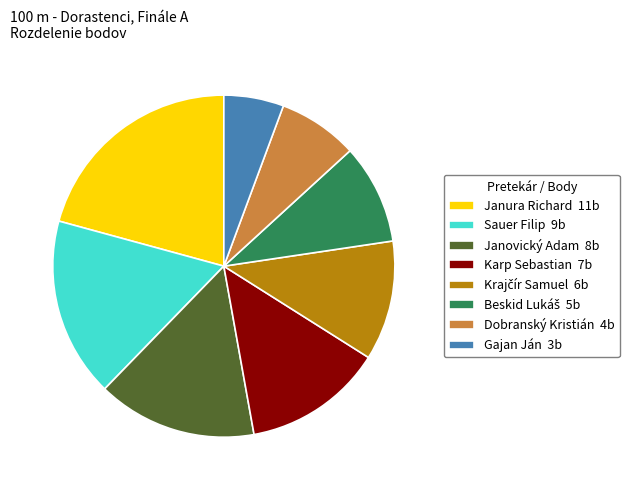

The Dobranský Kristián slice represents 16% of the pie. True or false?

False